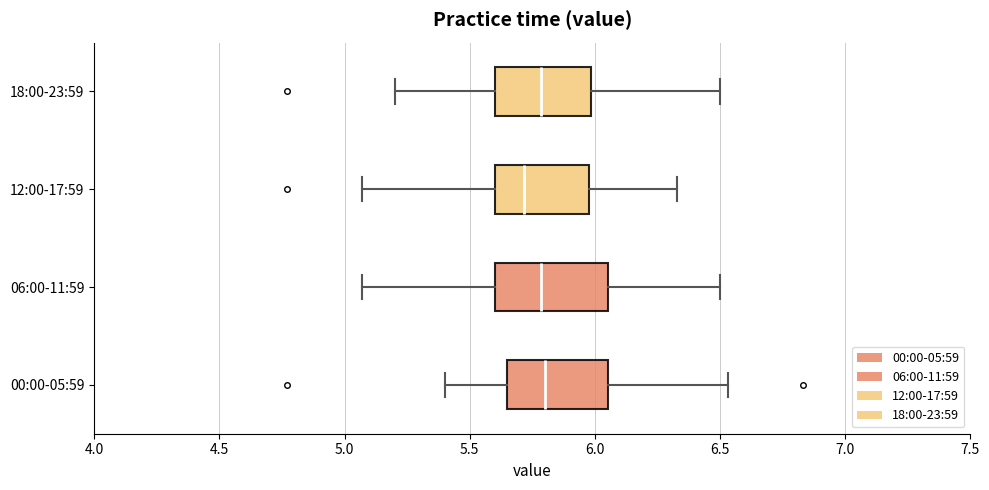

Where does the median line of the box for 00:00-05:59 sit on the x-axis? The values are not printed on the chart, so give them approximately, as read against the axis.

5.80